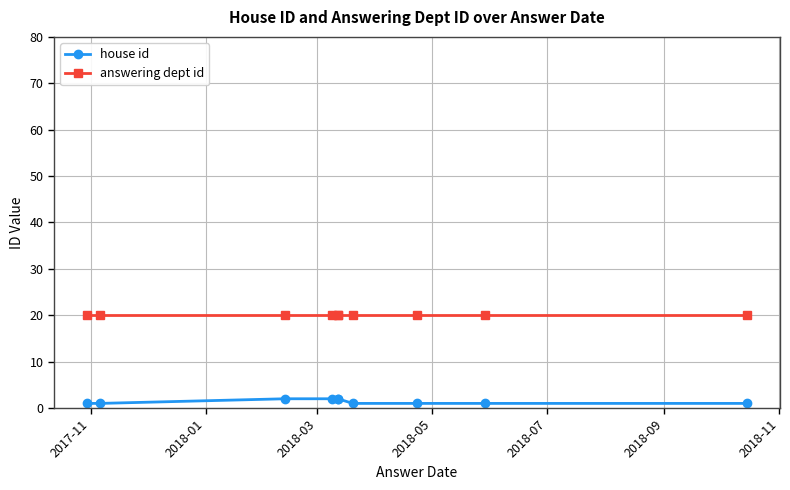

The house id series shows 2 at 2018-01. True or false?

False